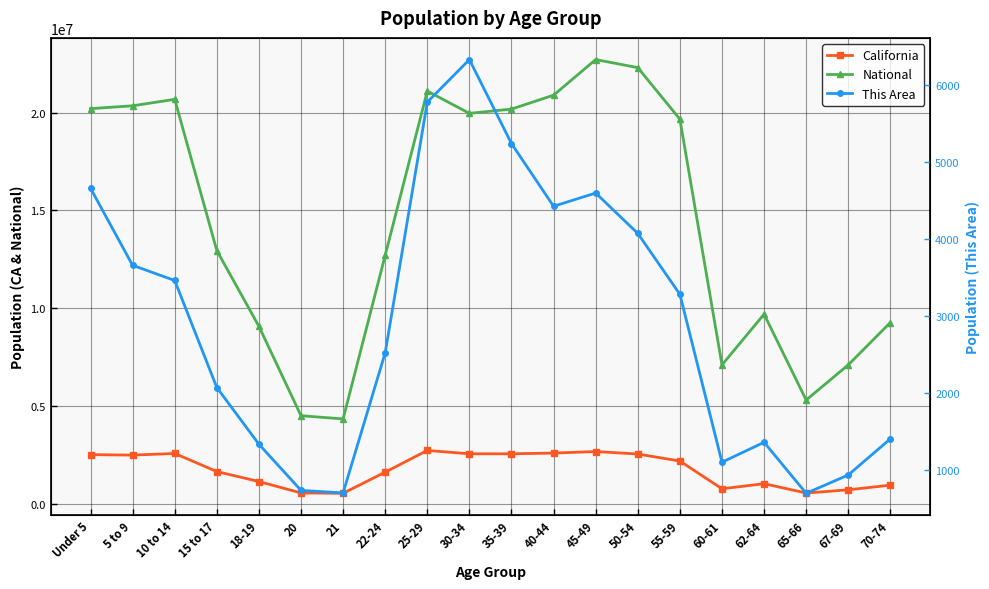

Does the chart display data point markers on the line(s)?

Yes